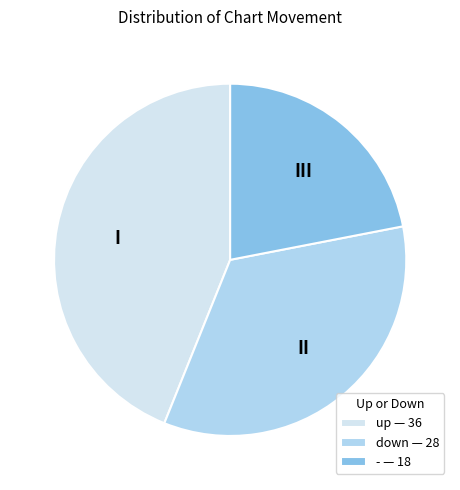

The - — 18 slice represents 22% of the pie. True or false?

True